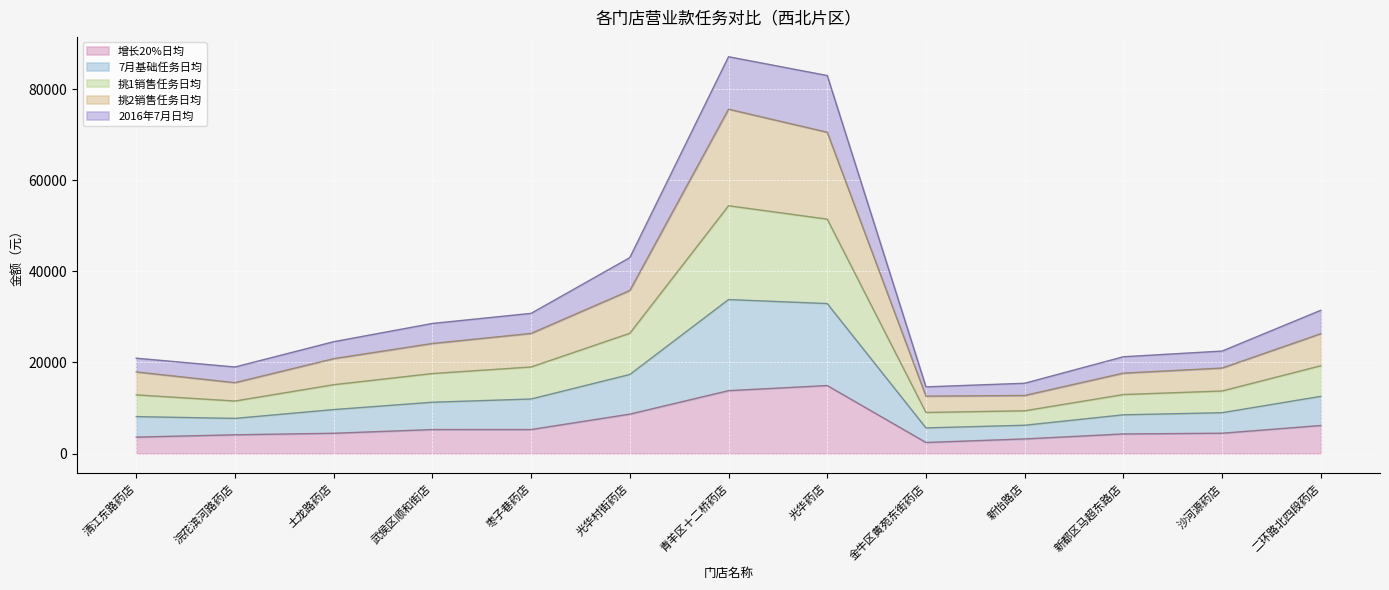

At which category does 7月基础任务日均 reach its first local valley?

浣花滨河路药店